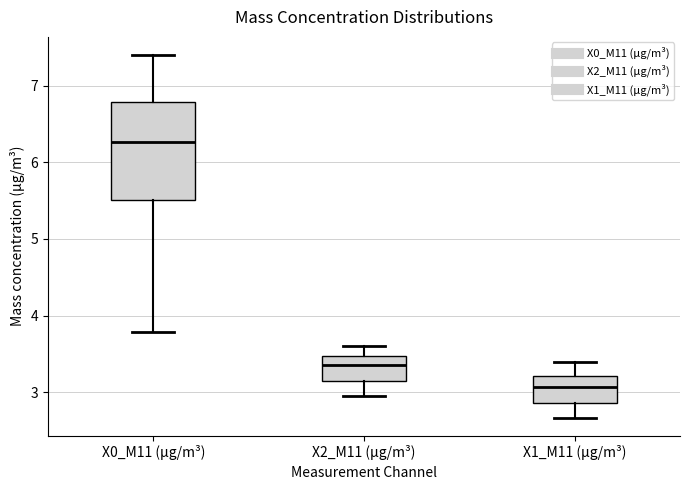

Reading left to right, read every box against the y-axis: the position of its median line, the range the box covers, and the ends of its whiskers. The values are not printed on the chart, so give them approximately, as read against the axis.

X0_M11 (μg/m³): median 6.3, box 5.5 to 6.8, whiskers 3.8 to 7.4
X2_M11 (μg/m³): median 3.4, box 3.1 to 3.5, whiskers 3.0 to 3.6
X1_M11 (μg/m³): median 3.1, box 2.9 to 3.2, whiskers 2.7 to 3.4